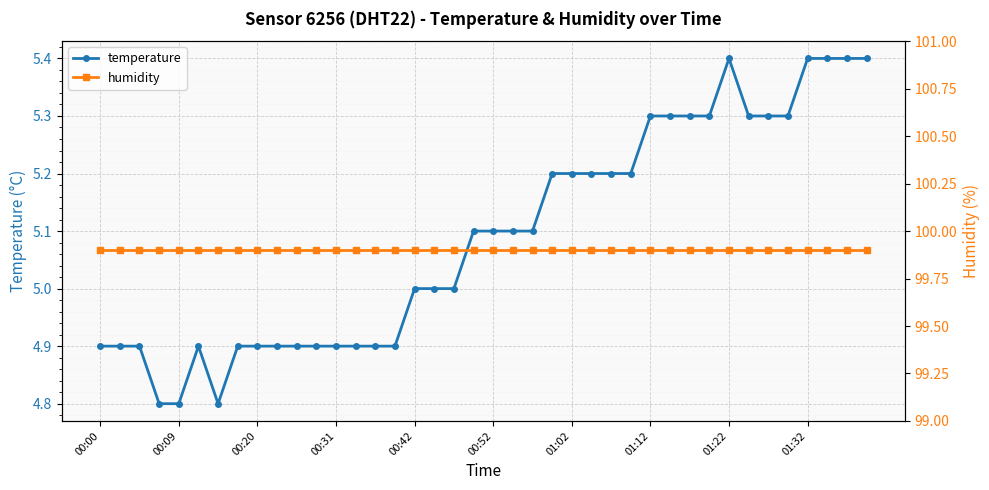

What is the maximum value for temperature?

5.4